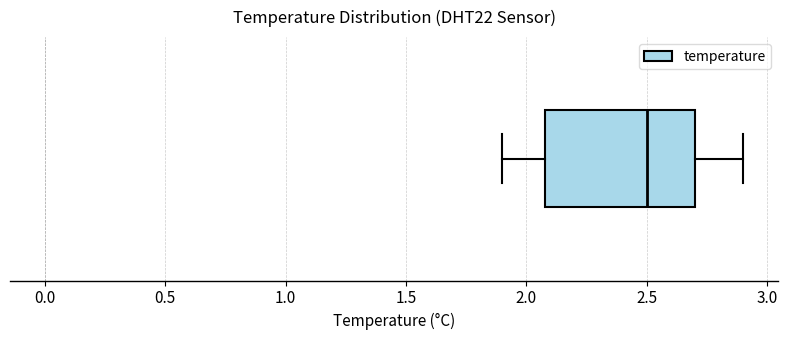

Transcribe this box plot: give where the median line is, the range the box spans, and where the two whiskers end, as read against the x-axis. The values are not printed on the chart, so give them approximately, as read against the axis.

median 2.5, box 2.1 to 2.7, whiskers 1.9 to 2.9